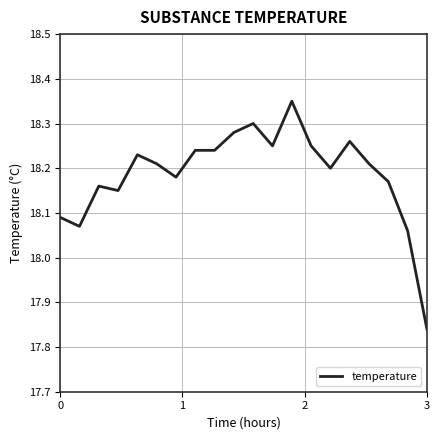

How many distinct data groups are displayed?

1